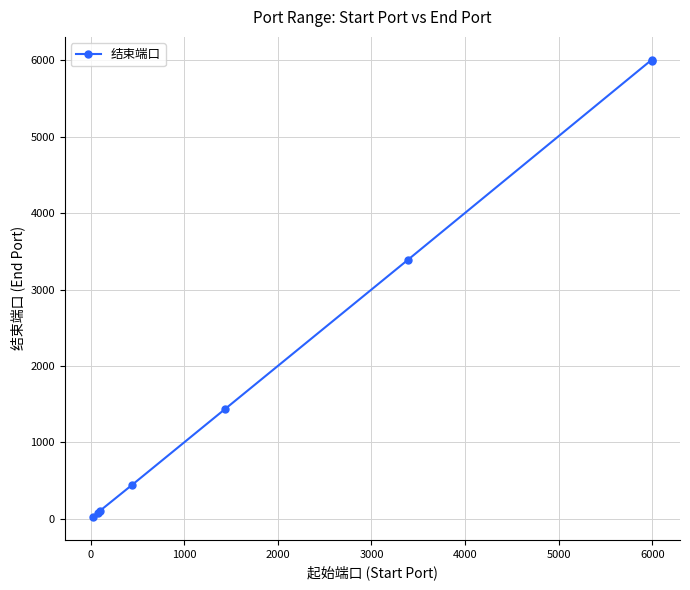

What is the difference between the second highest and minimum values?

5976